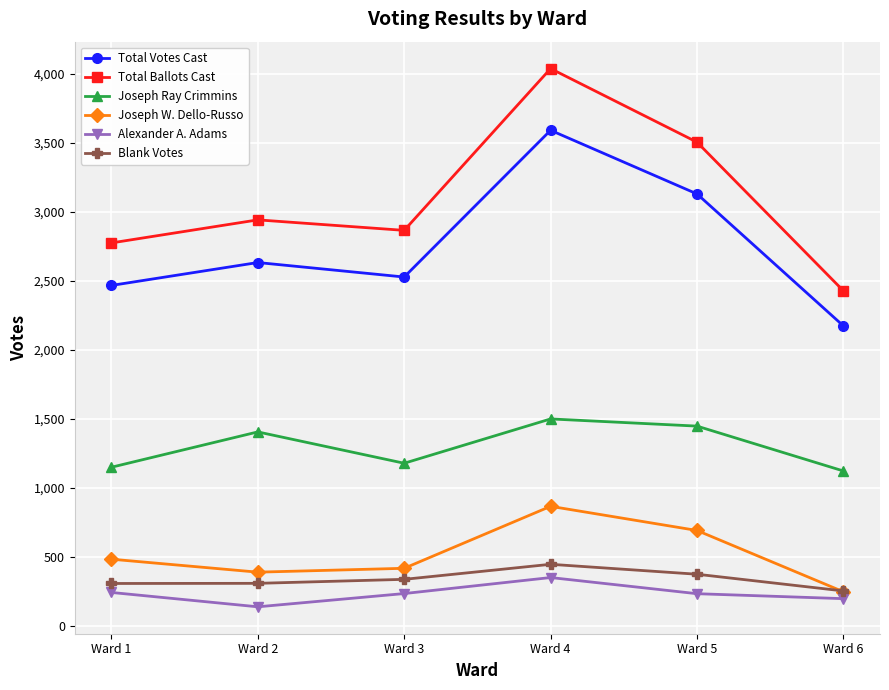

At how many categories does at least one series exceed 2602?

5